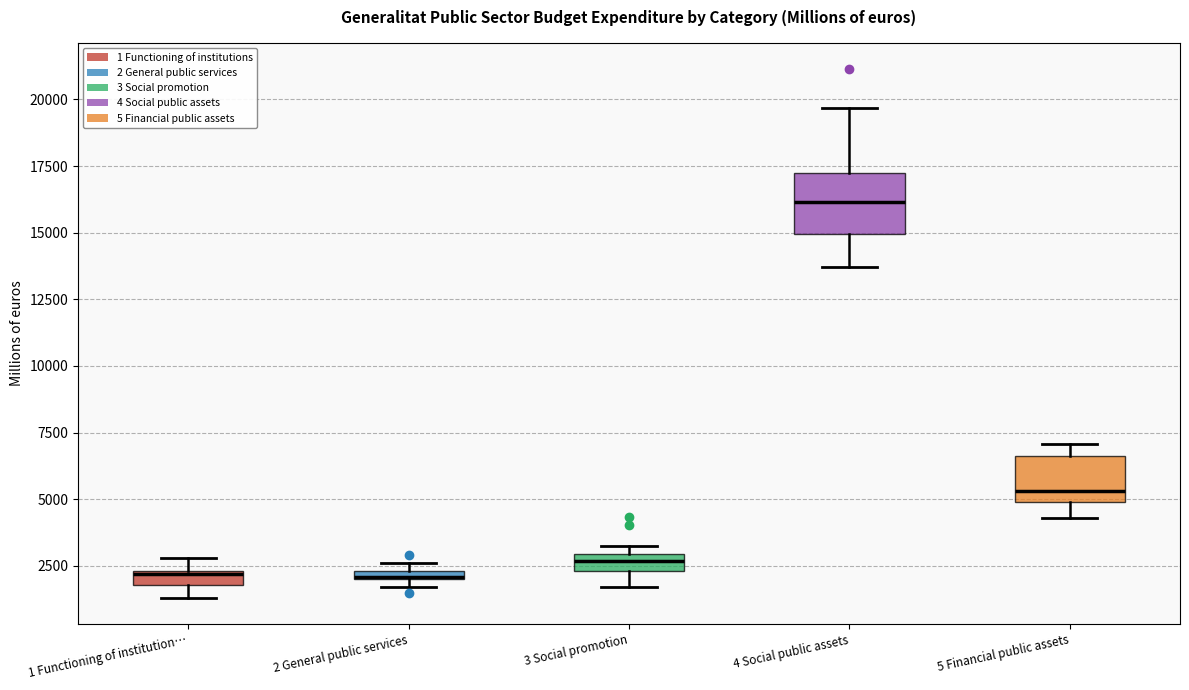

Comparing the boxes themselves (not the whiskers), which one is the tallest?

4 Social public assets